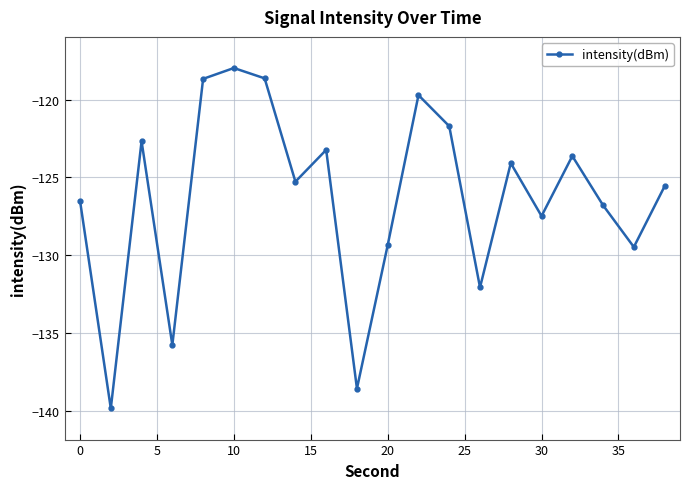

What is the smallest value displayed?

-139.8